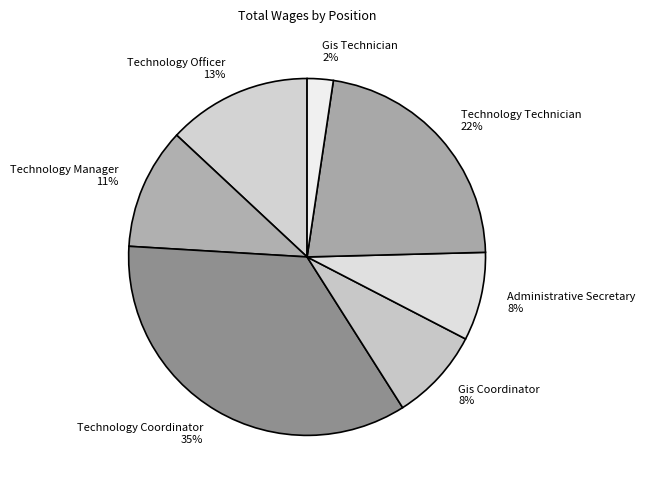

How many slices are in this pie chart?

7